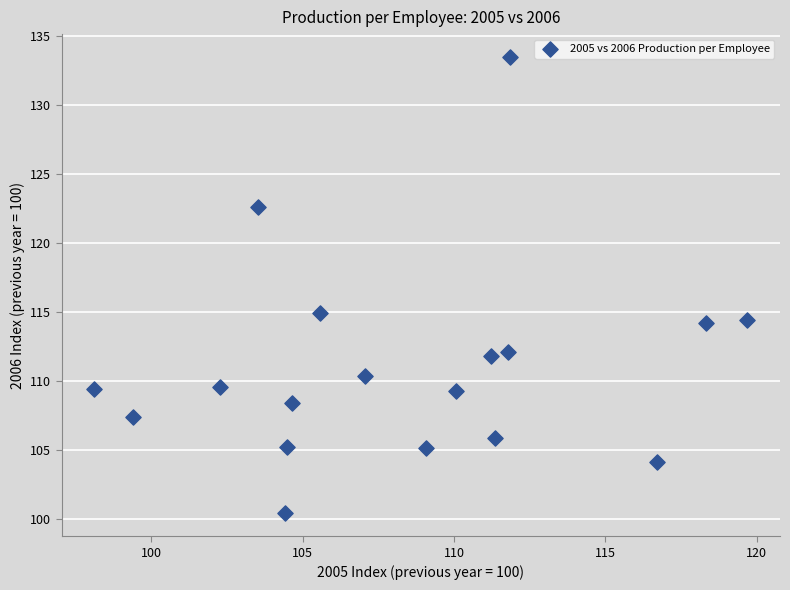

What is the range of Y values (max minus min)?

33.1